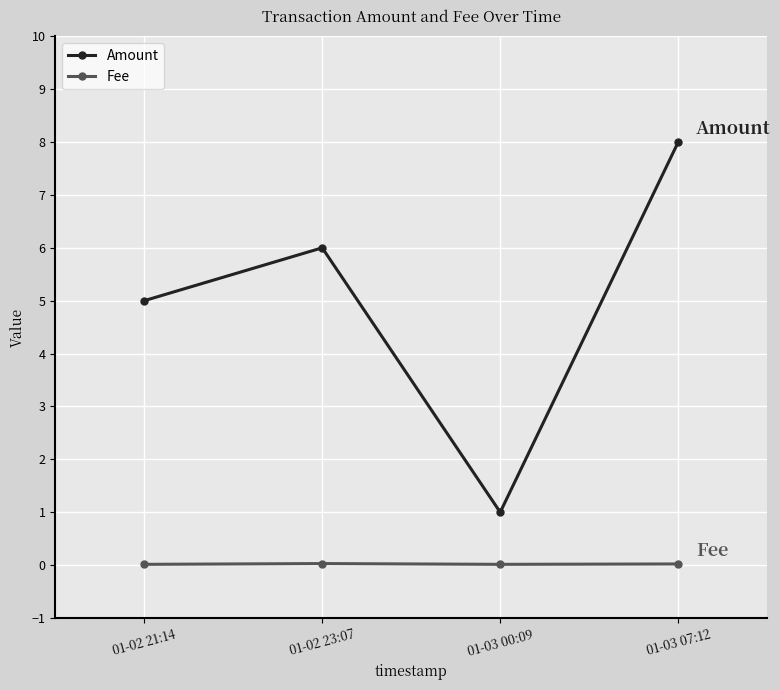

True or false: Fee and Amount intersect in this chart.

False